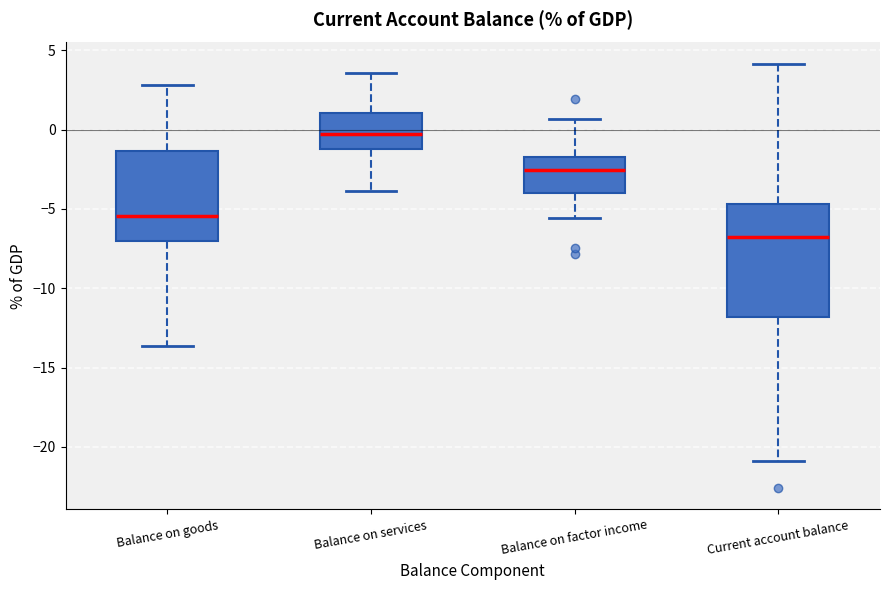

Which box's median line is the highest?

Balance on services